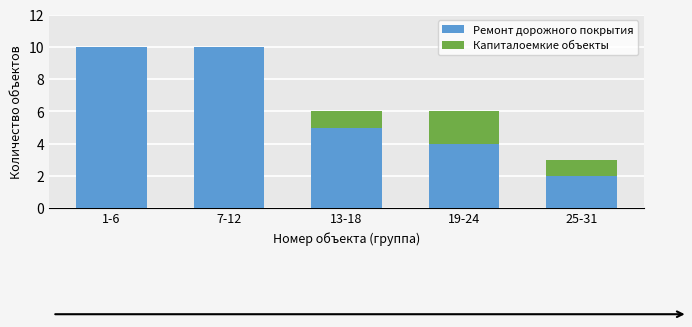

Reading left to right, what are the values for Ремонт дорожного покрытия?

1-6=10	7-12=10	13-18=5	19-24=4	25-31=2